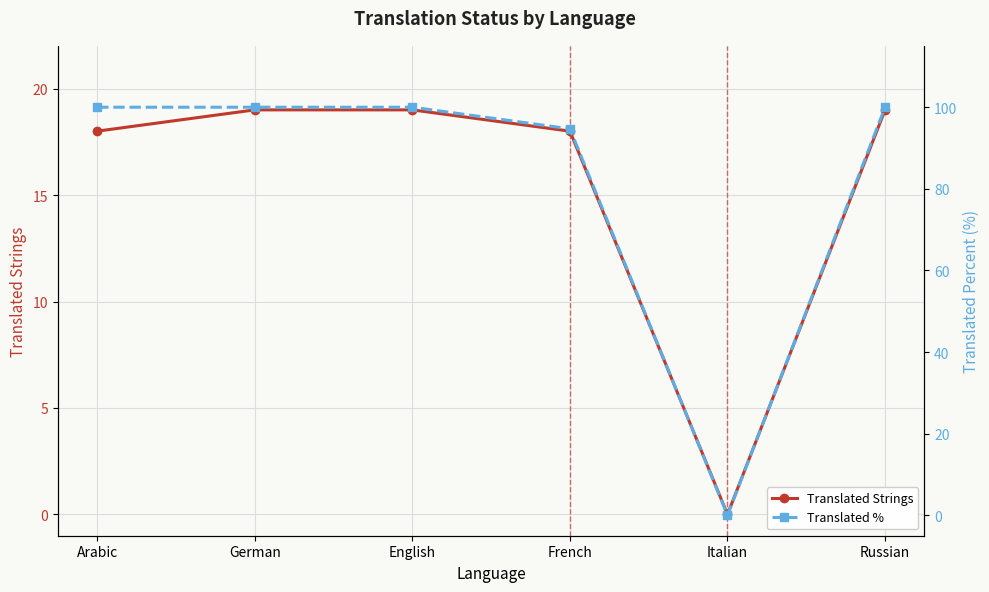

True or false: Translated % and Translated Strings cross at least once.

False